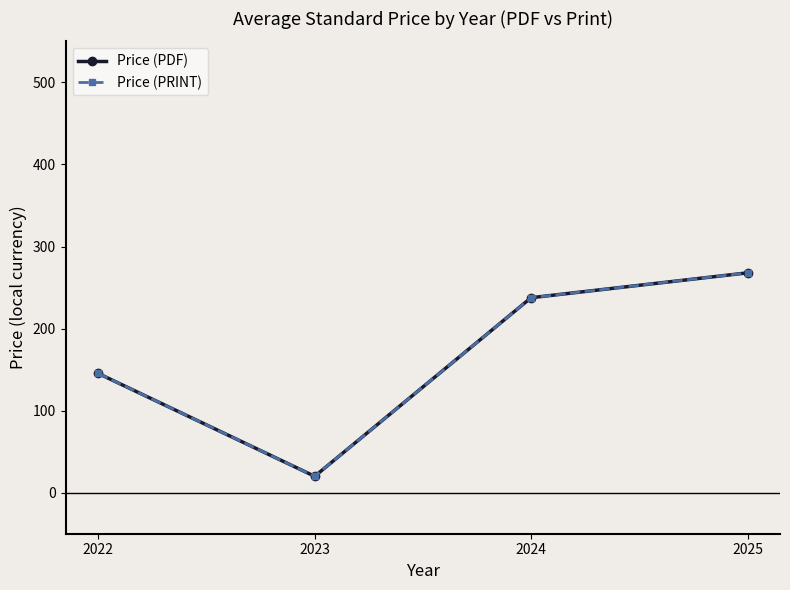

How many lines are shown in the chart?

2